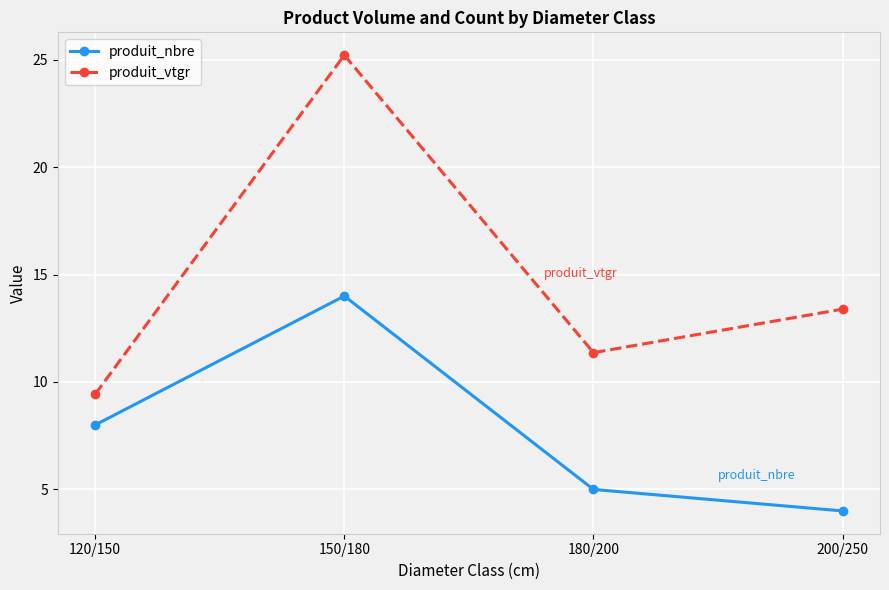

Rank the series by their maximum value, from highest to lowest.

produit_vtgr, produit_nbre